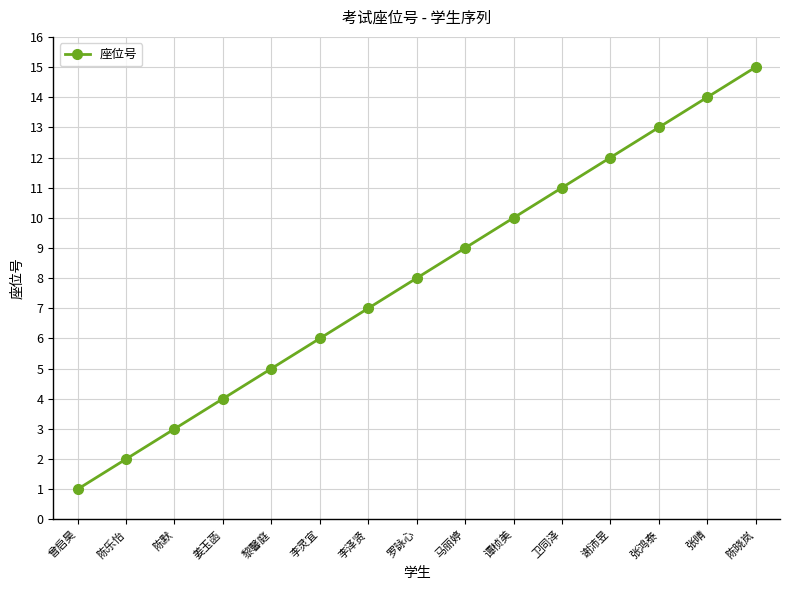

True or false: the data shows 15 at 陈晓岚.

True